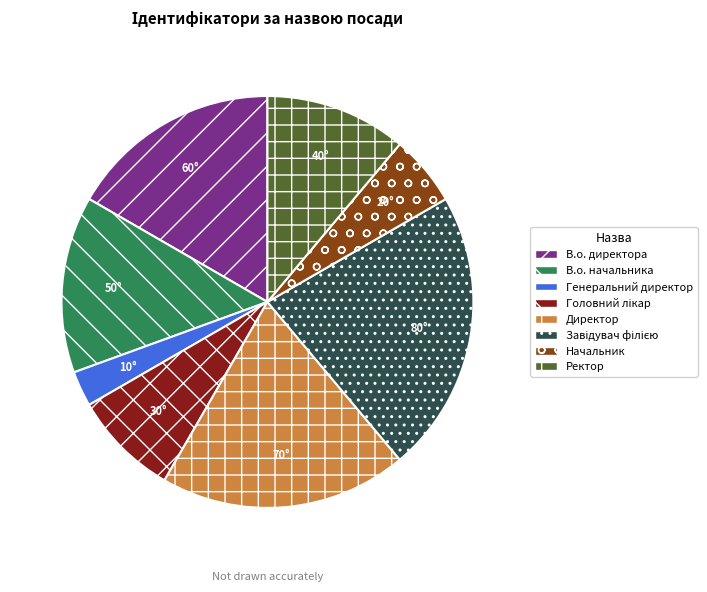

Is it true that Директор is 7% of the pie?

False